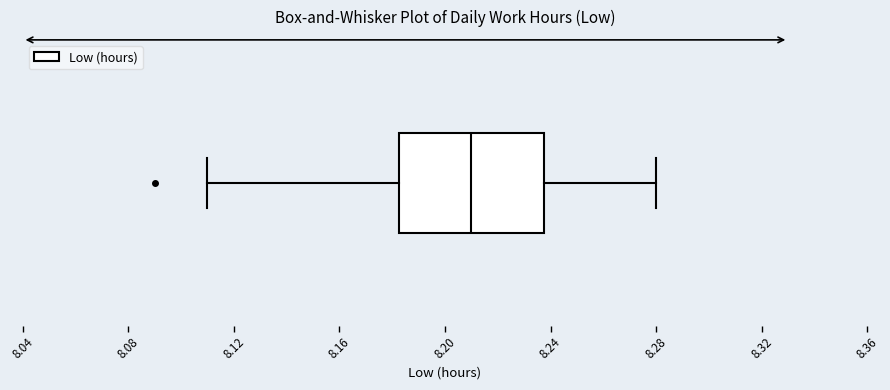

Transcribe this box plot: give where the median line is, the range the box spans, and where the two whiskers end, as read against the x-axis. The values are not printed on the chart, so give them approximately, as read against the axis.

median 8.210, box 8.185 to 8.240, whiskers 8.110 to 8.280